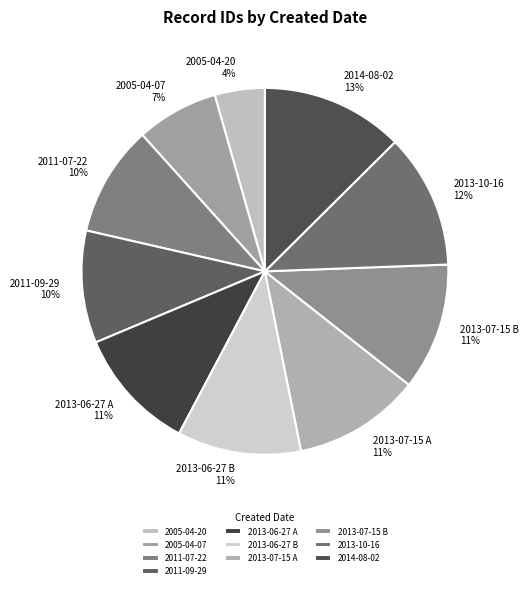

The 2013-07-15 B slice represents 1% of the pie. True or false?

False